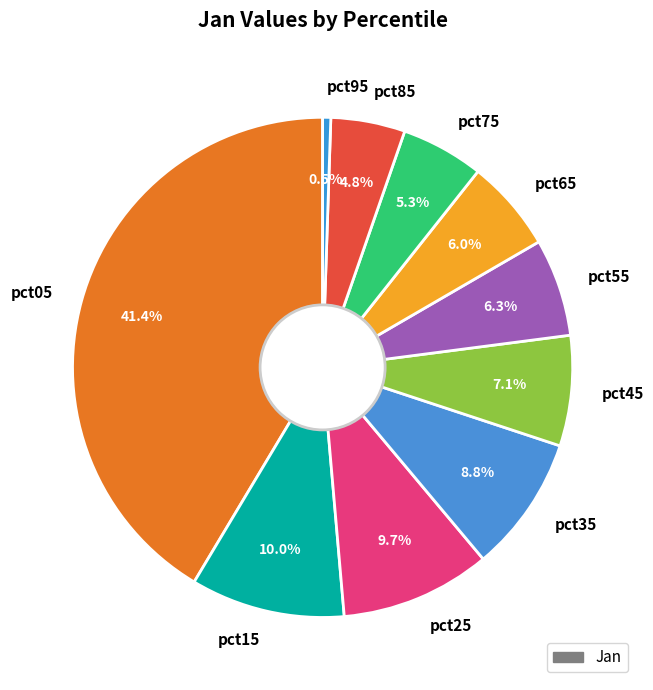

What is the total percentage of pct75 and pct85?

10.1%